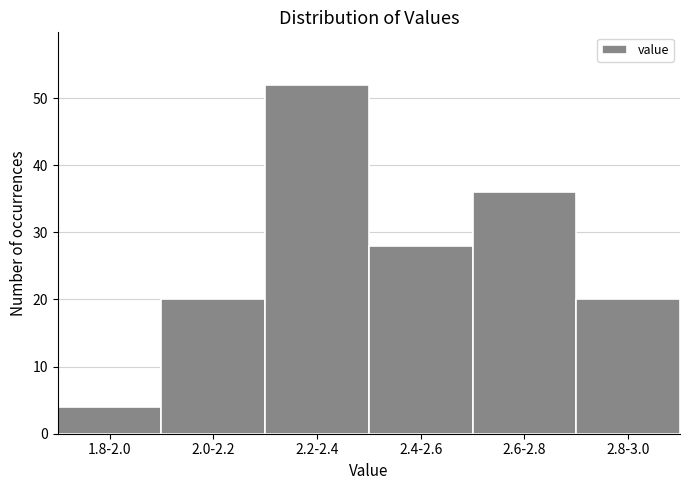

Reading left to right, transcribe all the data shown in this chart.

1.8-2.0=4	2.0-2.2=20	2.2-2.4=52	2.4-2.6=28	2.6-2.8=36	2.8-3.0=20